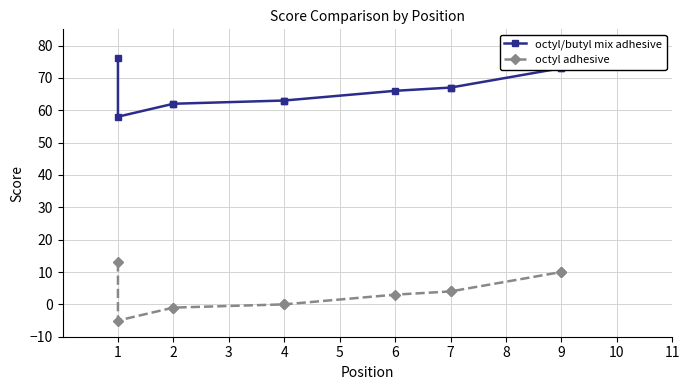

Rank the series by their maximum value, from highest to lowest.

octyl/butyl mix adhesive, octyl adhesive